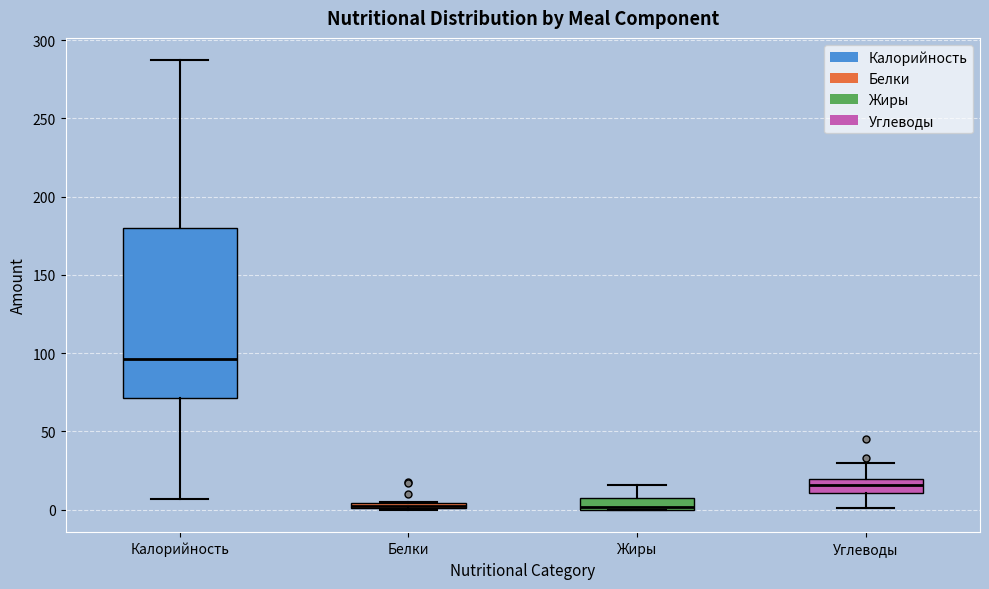

Which box is the tallest, from its lower edge to its upper edge?

Калорийность